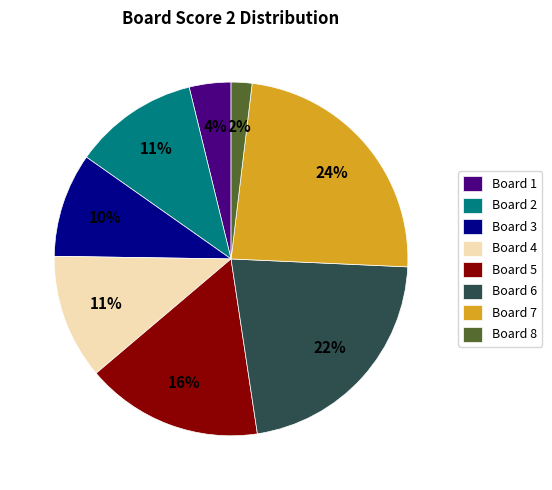

Which has a higher value, Board 8 or Board 1?

Board 1